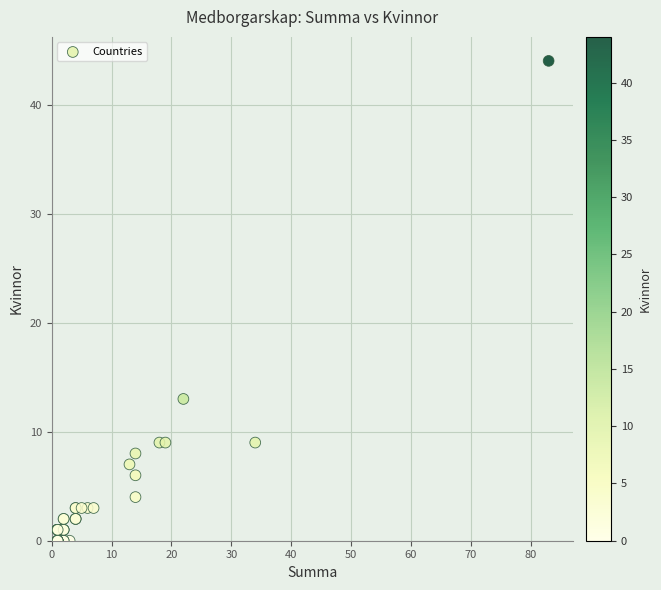

What Y value in the scatter plot is closest to 22?

13